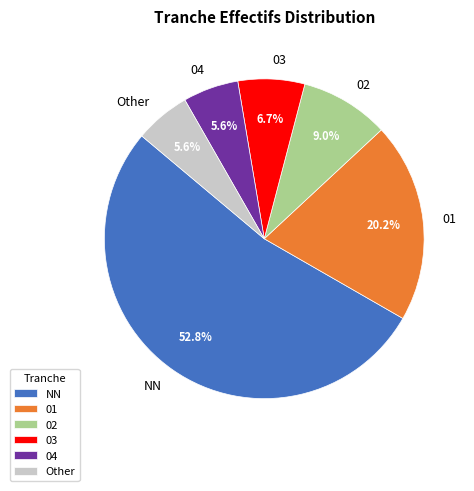

Do 02 and Other together represent more than half of the pie?

No